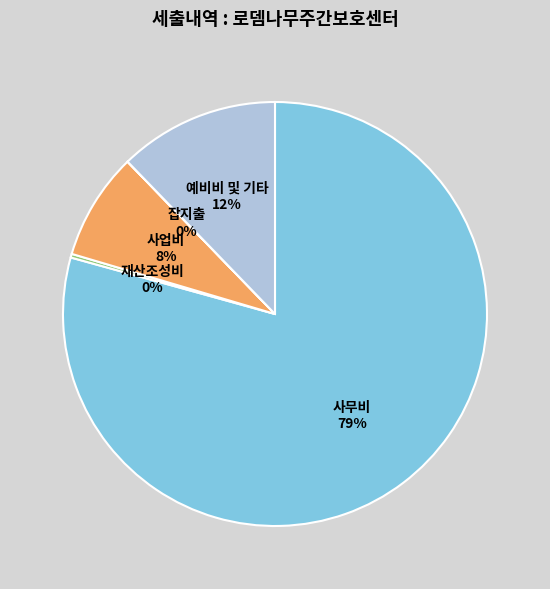

What percentage is the 예비비 및 기타 slice, to the nearest percent?

12%